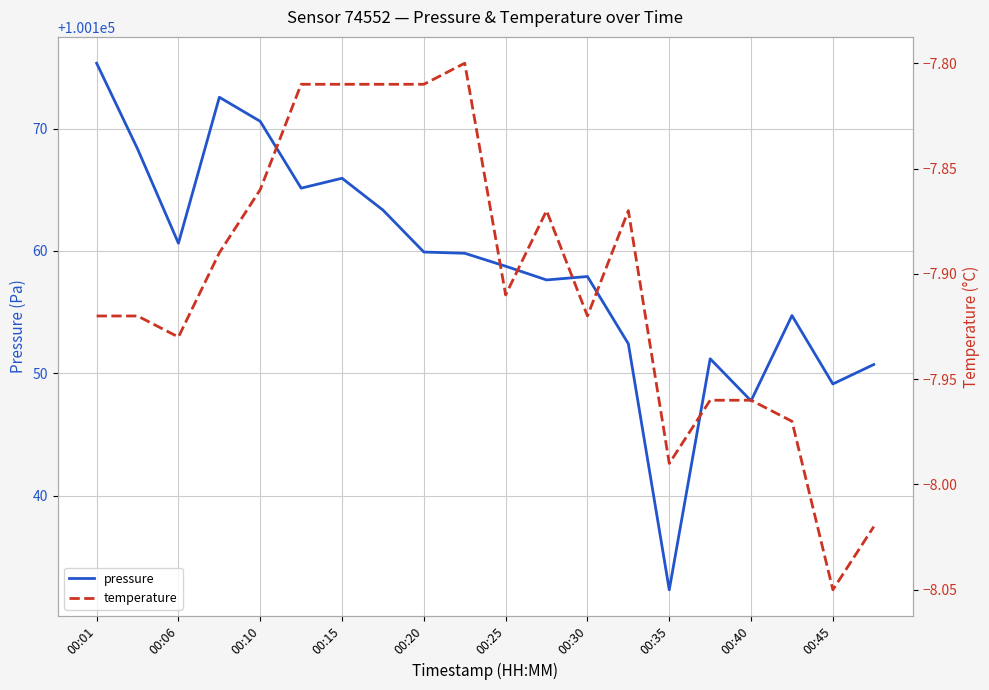

The value of pressure at 00:06 is 52830.3. True or false?

False